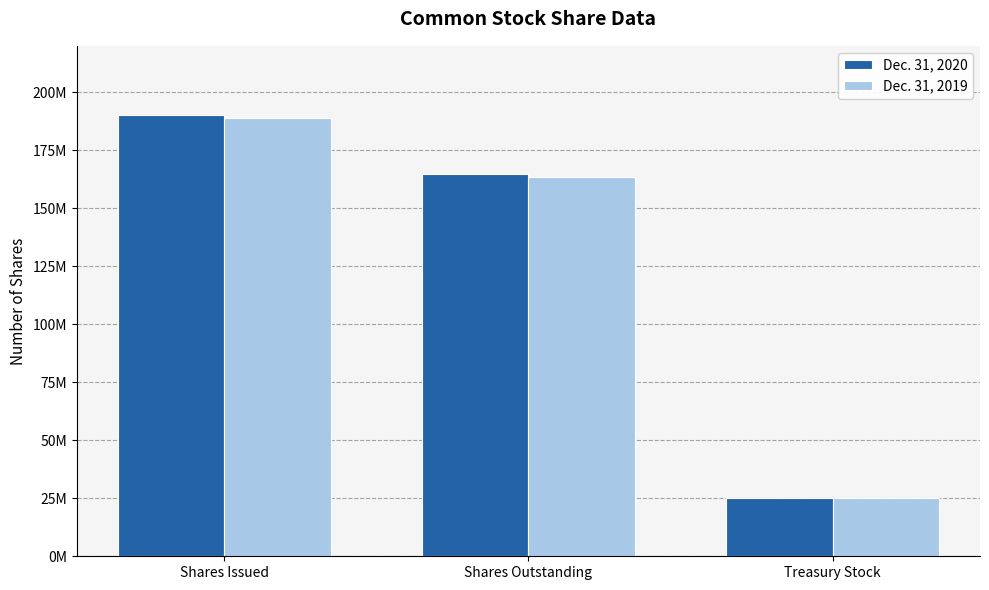

What are all the series names shown in the legend?

Dec. 31, 2020, Dec. 31, 2019